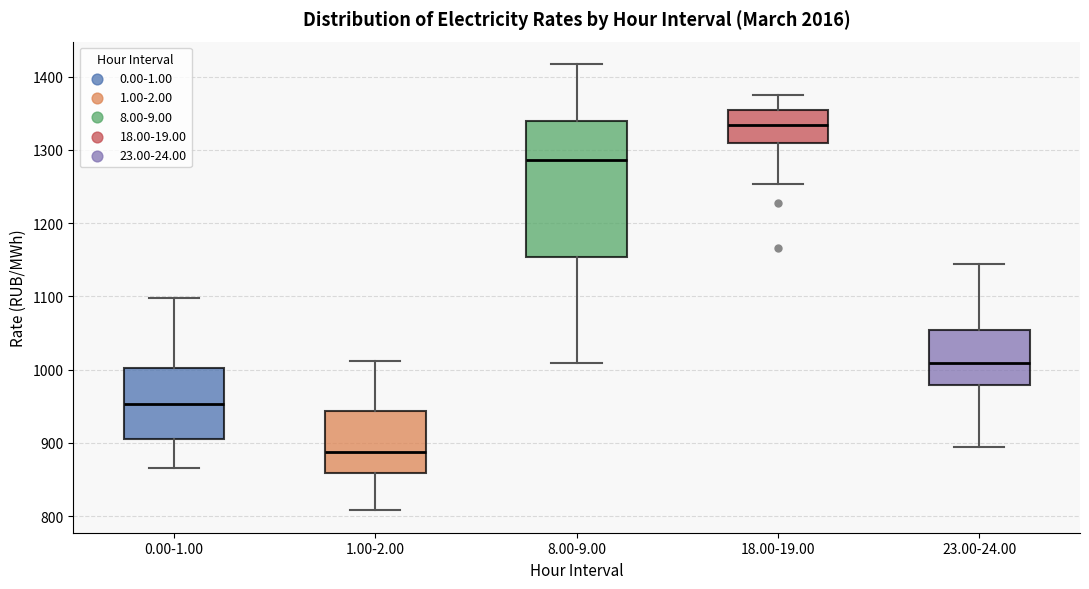

Where does the lower whisker of the box for 8.00-9.00 end on the y-axis? The values are not printed on the chart, so give them approximately, as read against the axis.

1010